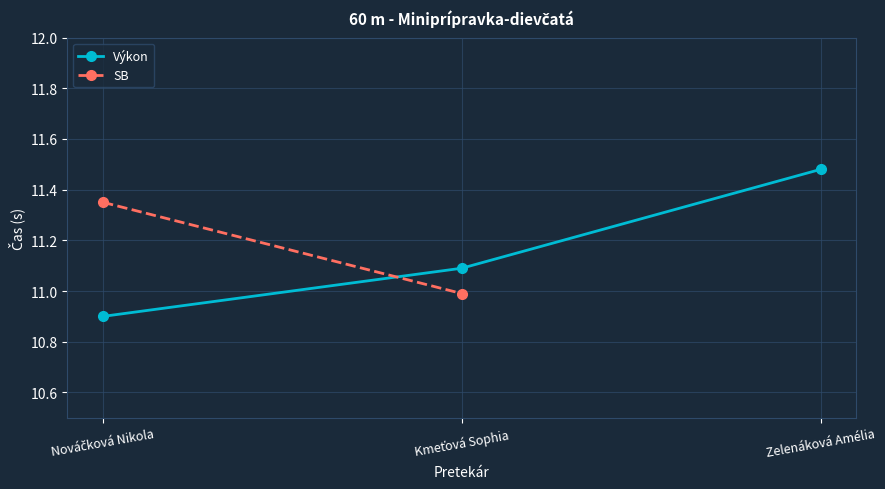

What is the greatest value displayed?

11.5